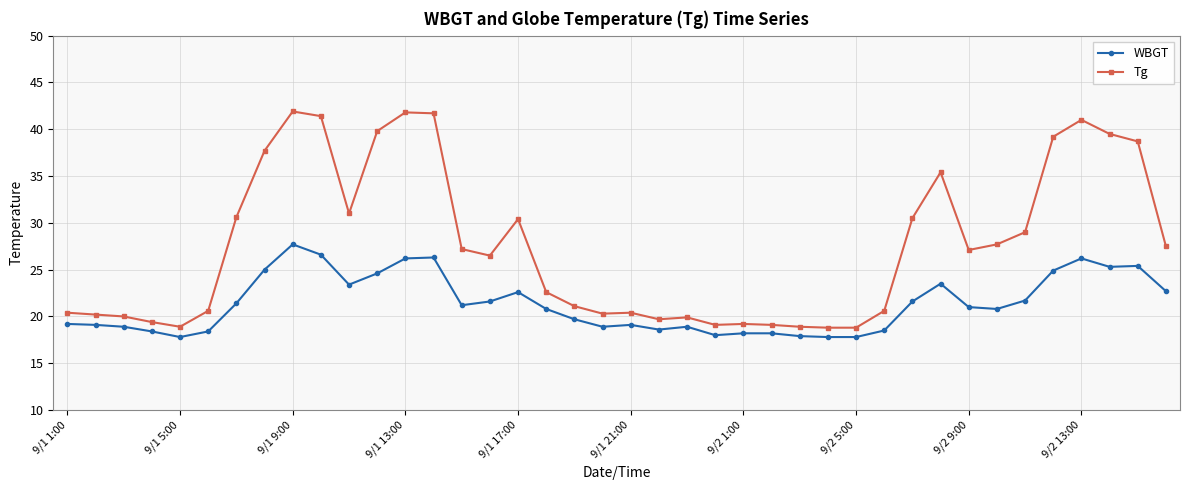

What is the difference between the second highest and second lowest values in the Tg series?

23.0